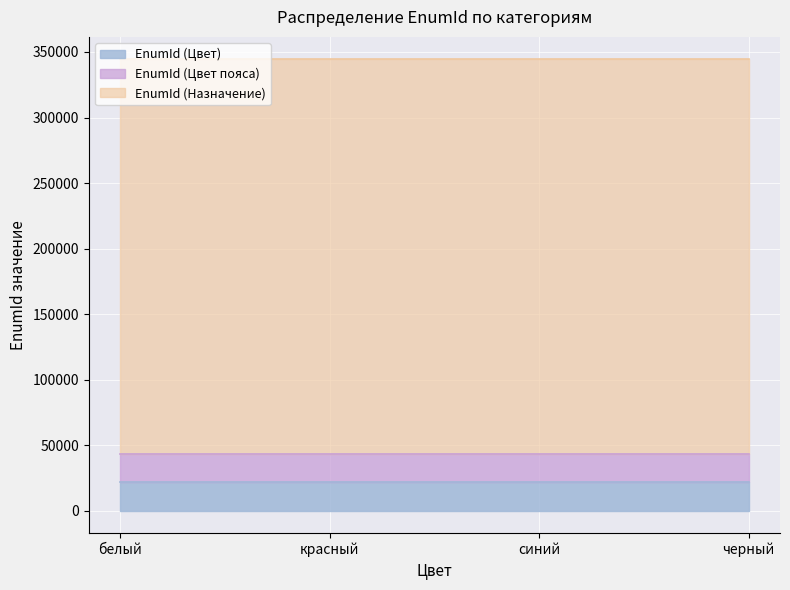

Which has a higher value, черный or синий?

синий